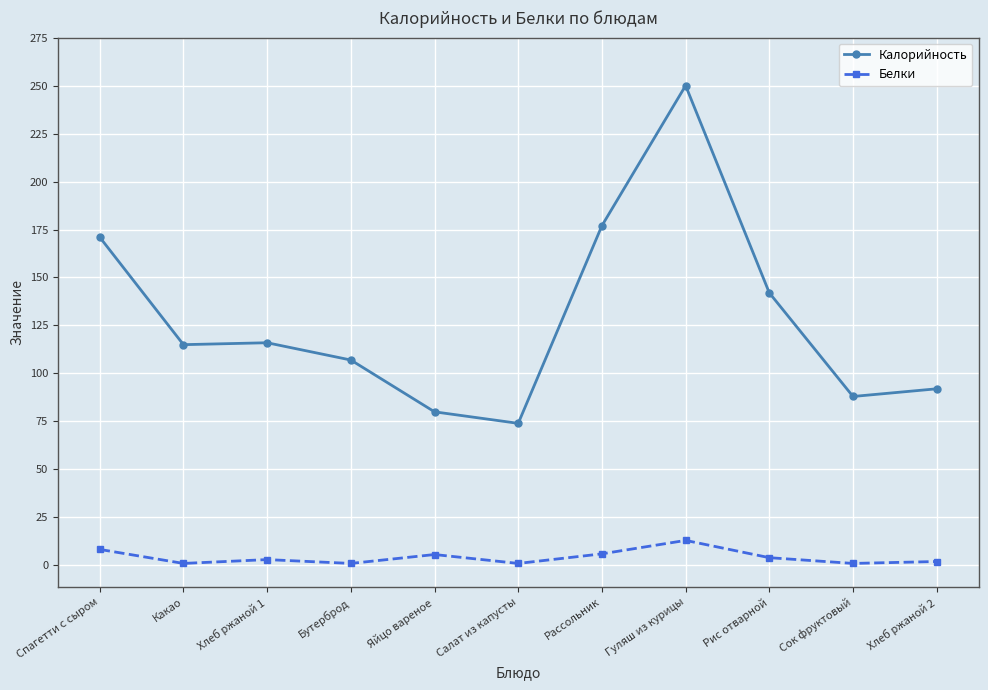

Which series has the largest range (max minus min)?

Калорийность